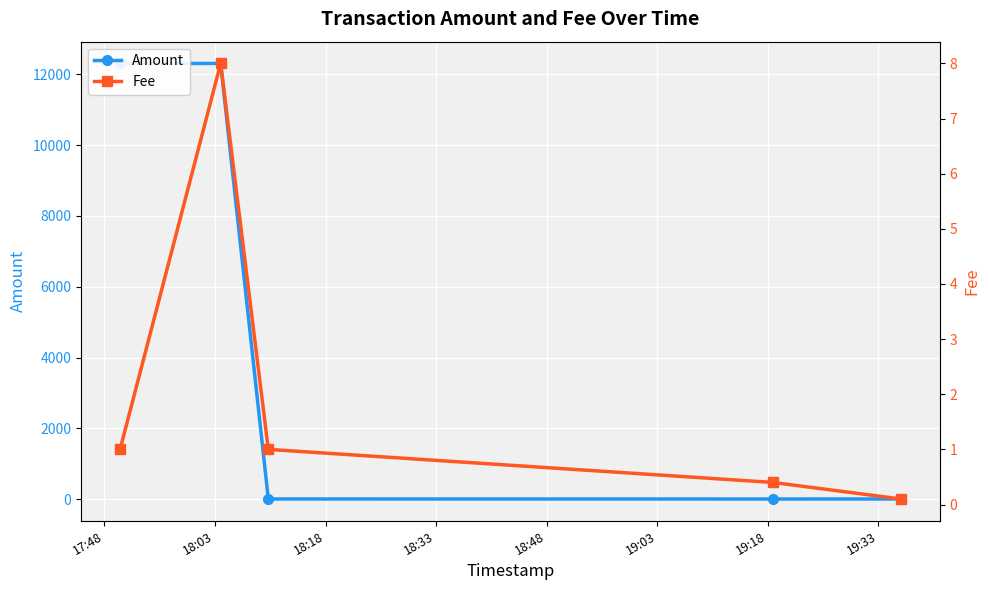

In Amount, how many points are higher than both neighbors (excluding endpoints)?

1